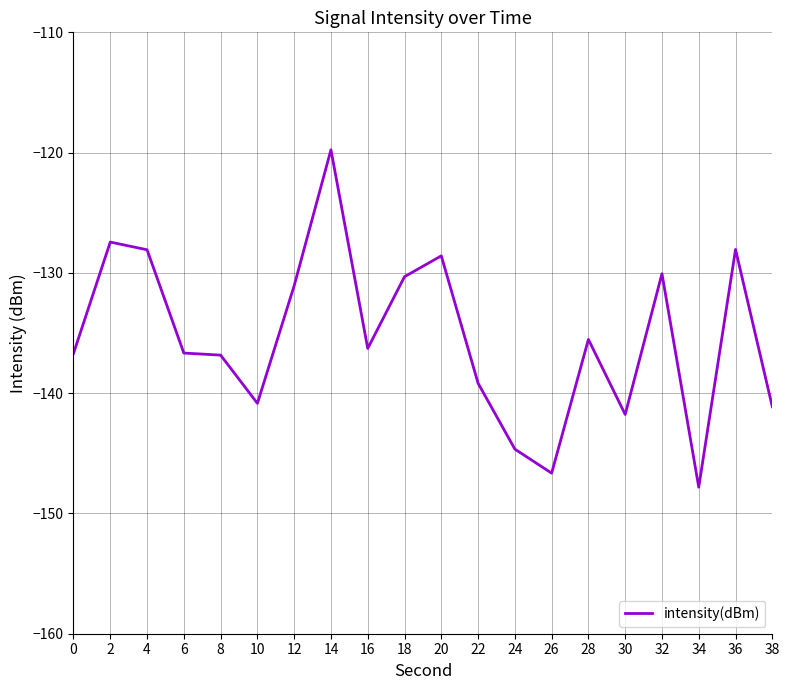

Which label corresponds to the smallest value in the chart?

34